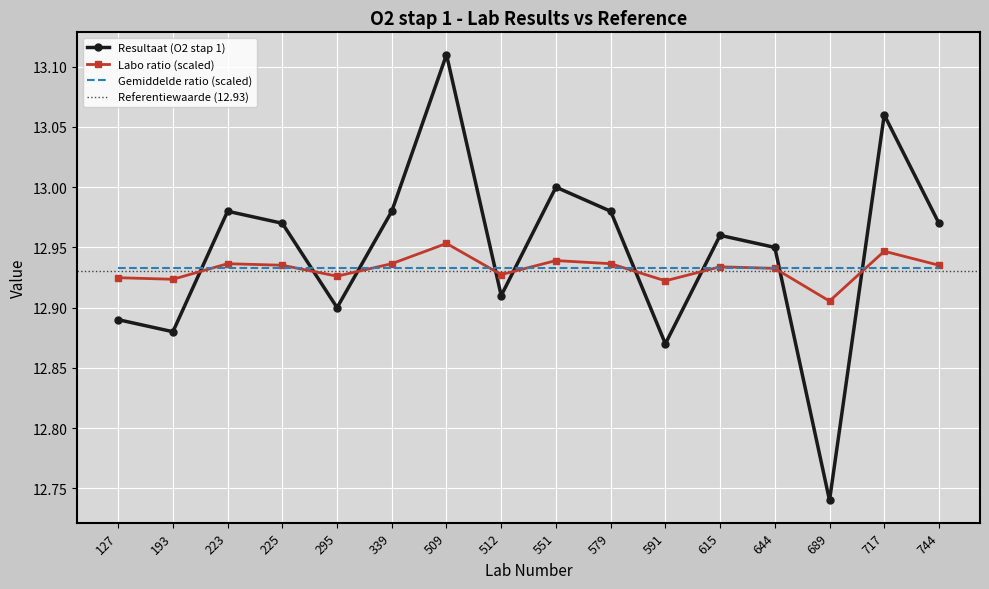

In Labo ratio, how many points are higher than both neighbors (excluding endpoints)?

5